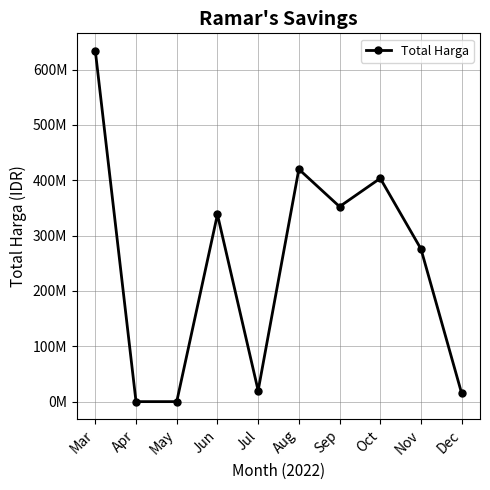

Between Mar and May, which is larger?

Mar